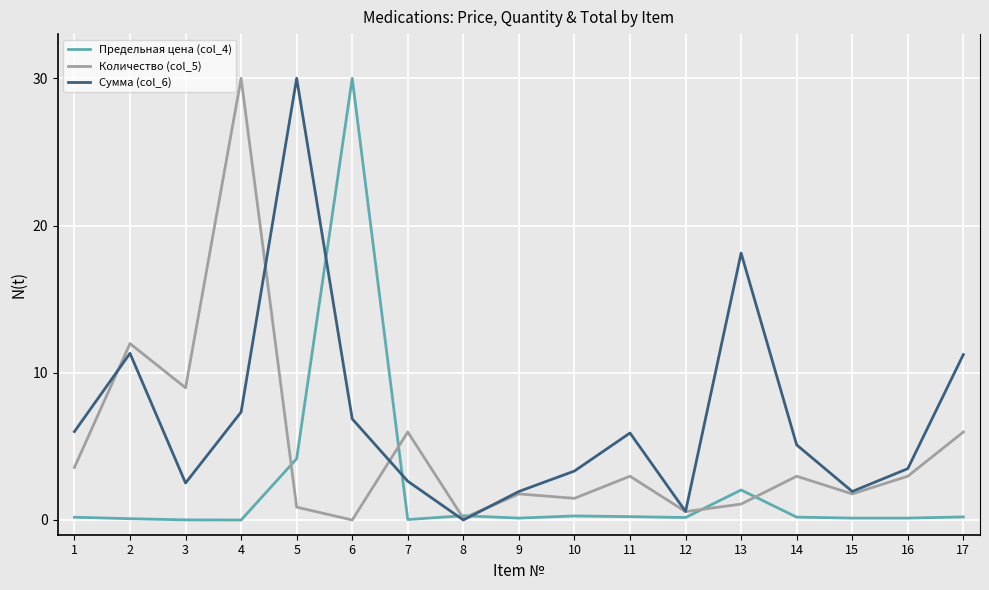

Which category has the highest value in the Количество (col_5) series?

4